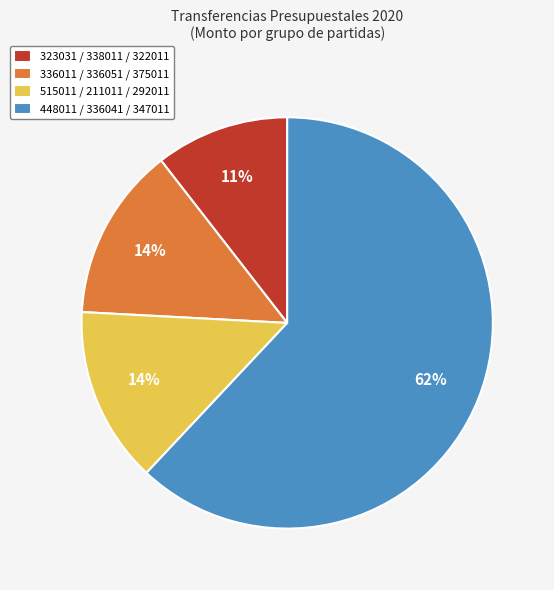

True or false: 515011 / 211011 / 292011 accounts for 14% of the total.

True